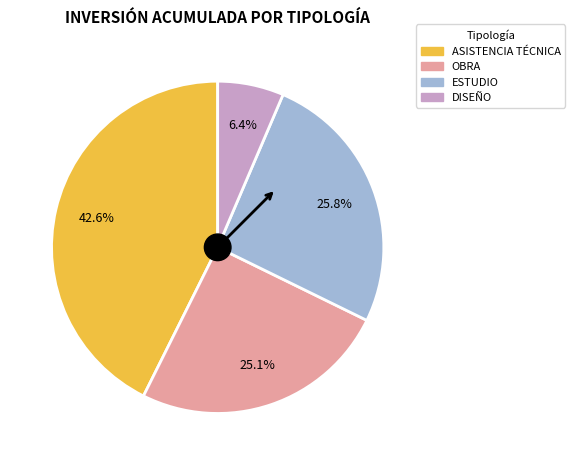

Which slice is the smallest?

DISEÑO